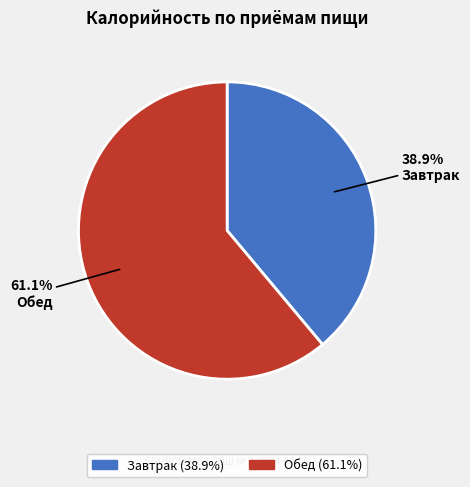

What portion of the pie excludes Обед?

38.9%